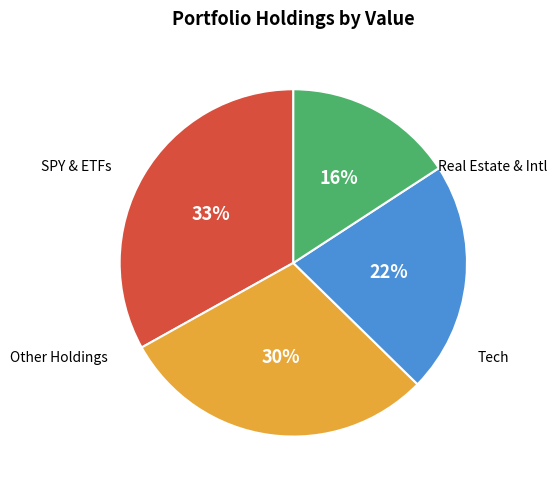

Does any single category account for the majority?

No